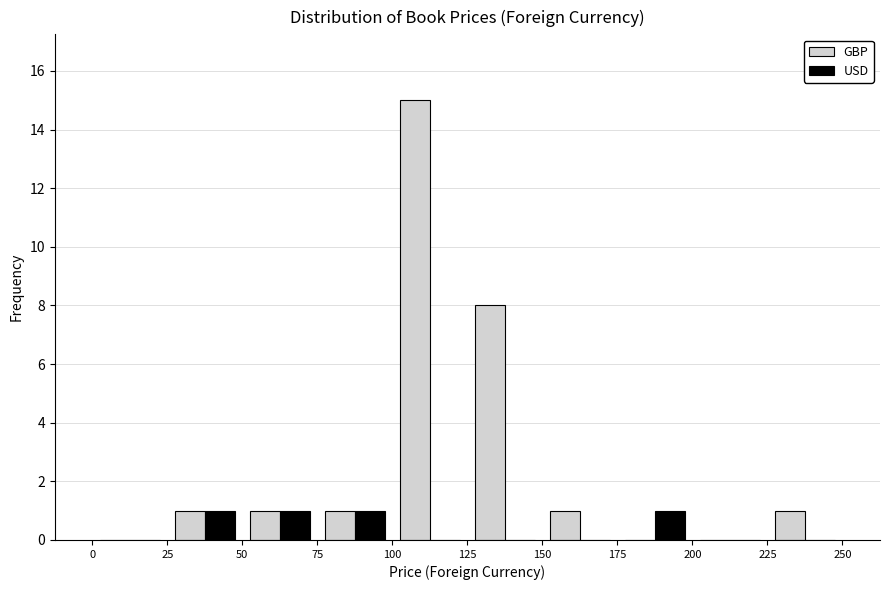

What is the height of the GBP bar covering 75 to 100 on the x-axis? The values are not printed on the chart, so give them approximately, as read against the axis.

1